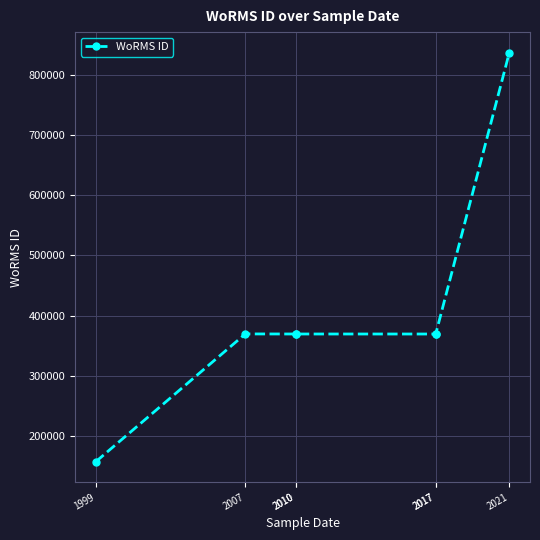

What is the average value?

405842